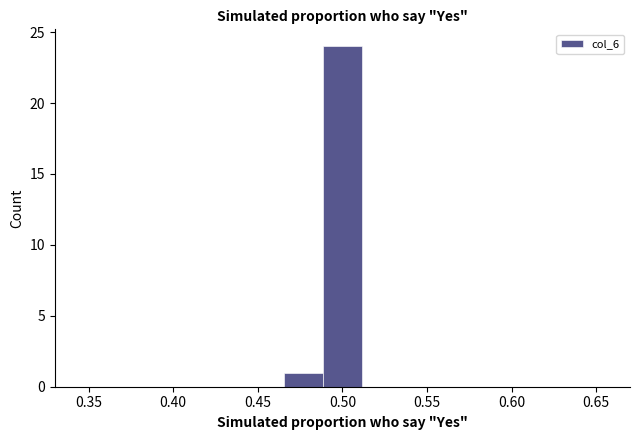

Reading left to right, transcribe this chart: for each bar, give the range it covers on the x-axis and its height. Neither the bar edges nor the heights are printed on the chart, so give them approximately, as read against the axes.

0.350 to 0.375: 0
0.375 to 0.395: 0
0.395 to 0.420: 0
0.420 to 0.440: 0
0.440 to 0.465: 0
0.465 to 0.490: 1
0.490 to 0.510: 24
0.510 to 0.535: 0
0.535 to 0.560: 0
0.560 to 0.580: 0
0.580 to 0.605: 0
0.605 to 0.625: 0
0.625 to 0.650: 0